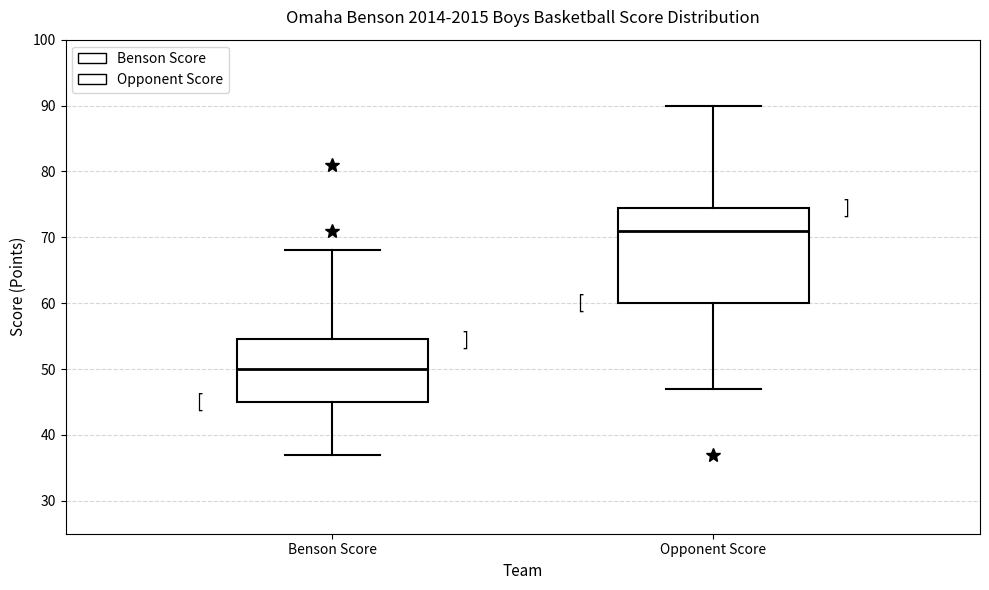

Reading left to right, read every box against the y-axis: the position of its median line, the range the box covers, and the ends of its whiskers. The values are not printed on the chart, so give them approximately, as read against the axis.

Benson Score: median 50, box 45 to 55, whiskers 37 to 68
Opponent Score: median 71, box 60 to 75, whiskers 47 to 90